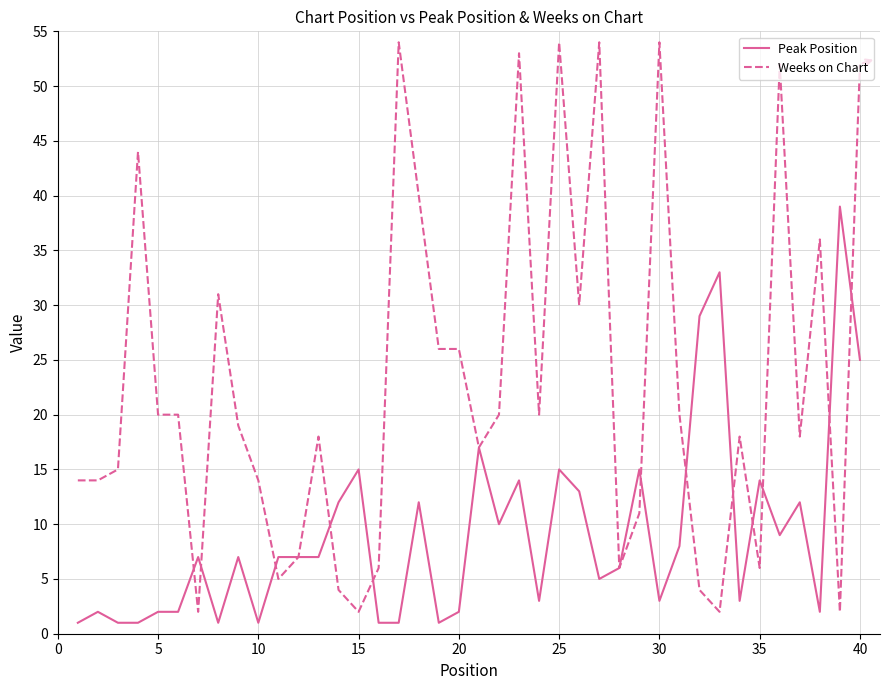

Reading right to left, list all the values displayed in this chart.

Peak Position: 25	39	2	12	9	14	3	33	29	8	3	15	6	5	13	15	3	14	10	17	2	1	12	1	1	15	12	7	7	7	1	7	1	7	2	2	1	1	2	1
Weeks on Chart: 52	2	36	18	52	6	18	2	4	20	54	11	6	54	30	54	20	53	20	17	26	26	40	54	6	2	4	18	7	5	14	19	31	2	20	20	44	15	14	14